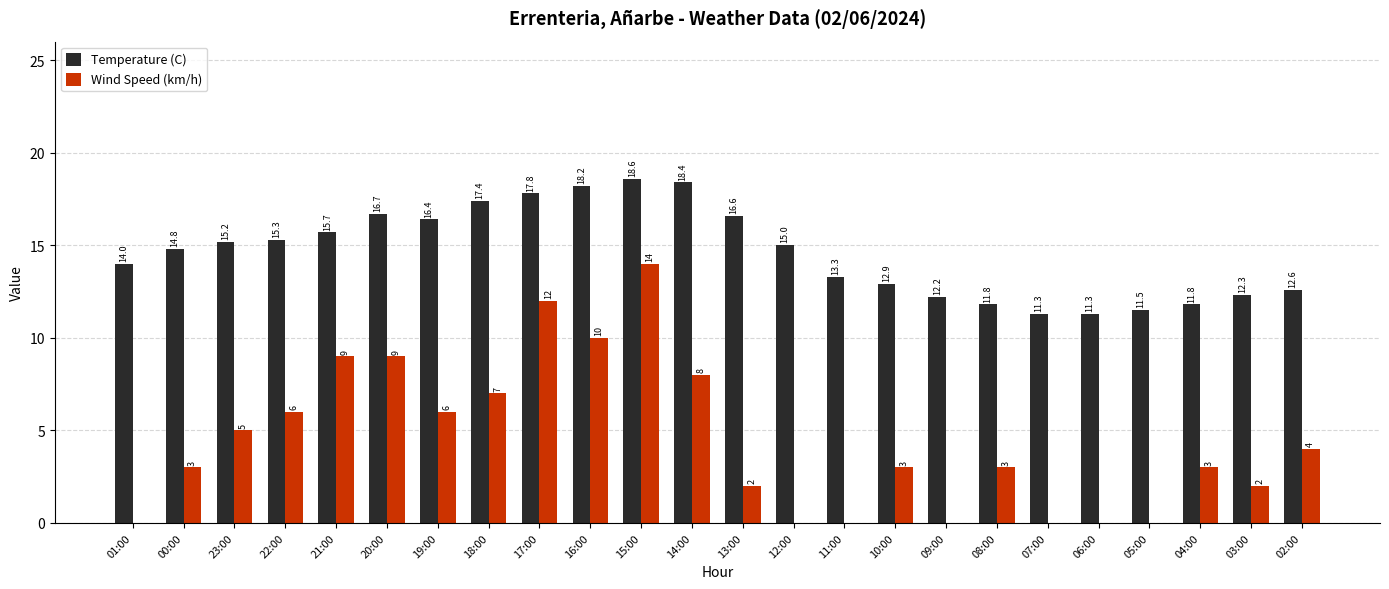

Which series changed the most between 09:00 and 02:00?

Wind Speed (km/h)